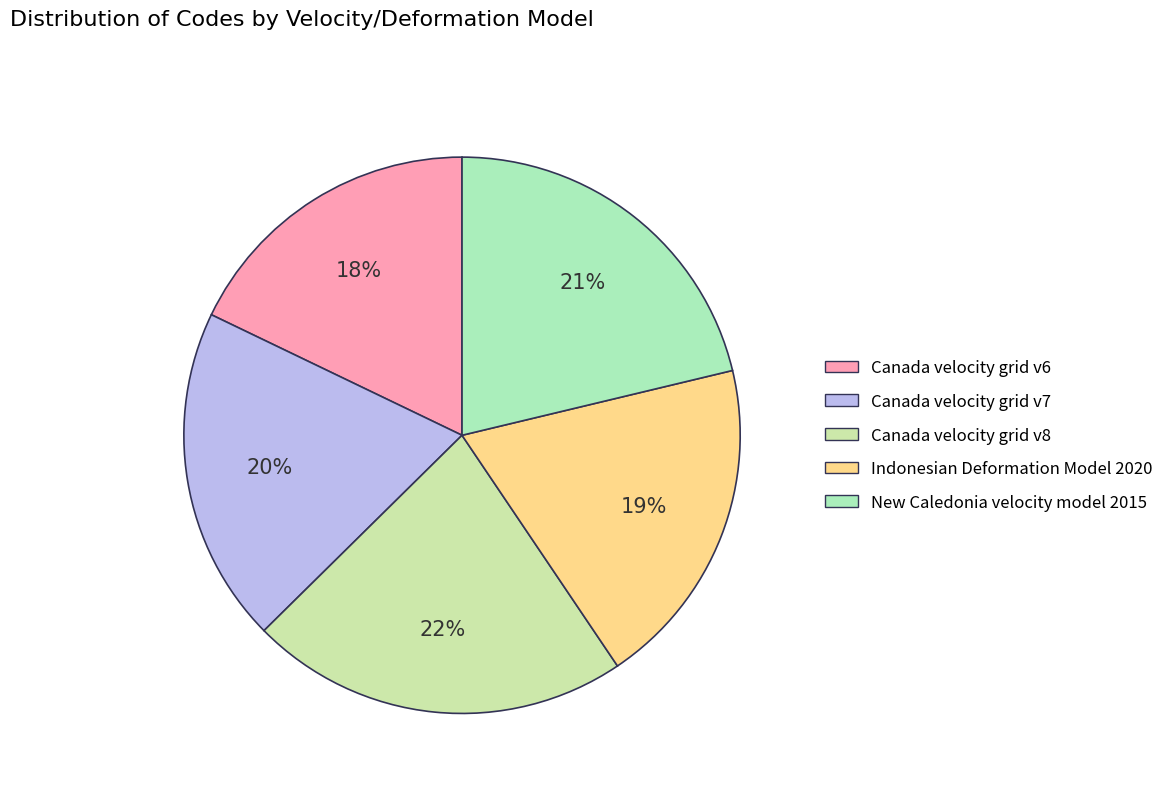

How many segments does this pie chart have?

5